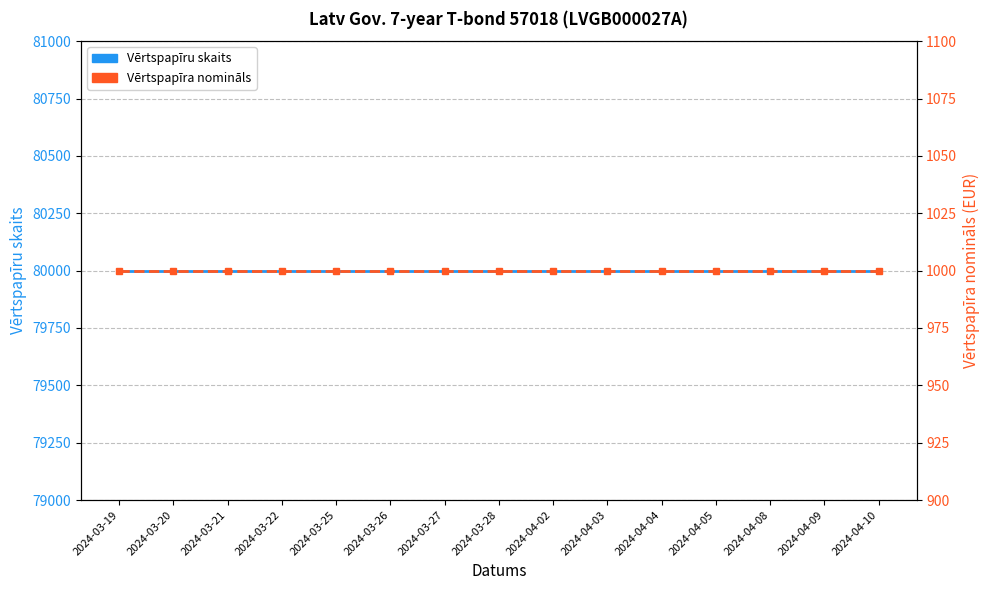

Reading left to right, extract all data points from this chart.

Vērtspapīru skaits: 80000	80000	80000	80000	80000	80000	80000	80000	80000	80000	80000	80000	80000	80000	80000
Vērtspapīra nomināls: 1000	1000	1000	1000	1000	1000	1000	1000	1000	1000	1000	1000	1000	1000	1000